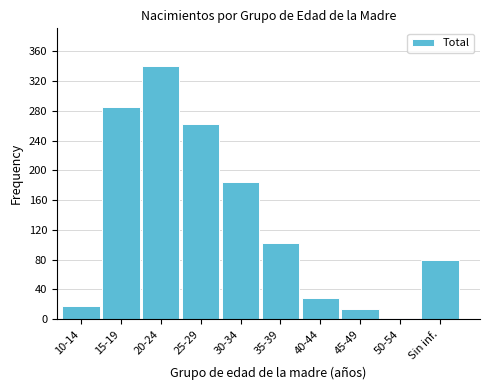

Reading left to right, list all the values displayed in this chart.

18	285	340	262	185	103	29	14	2	80